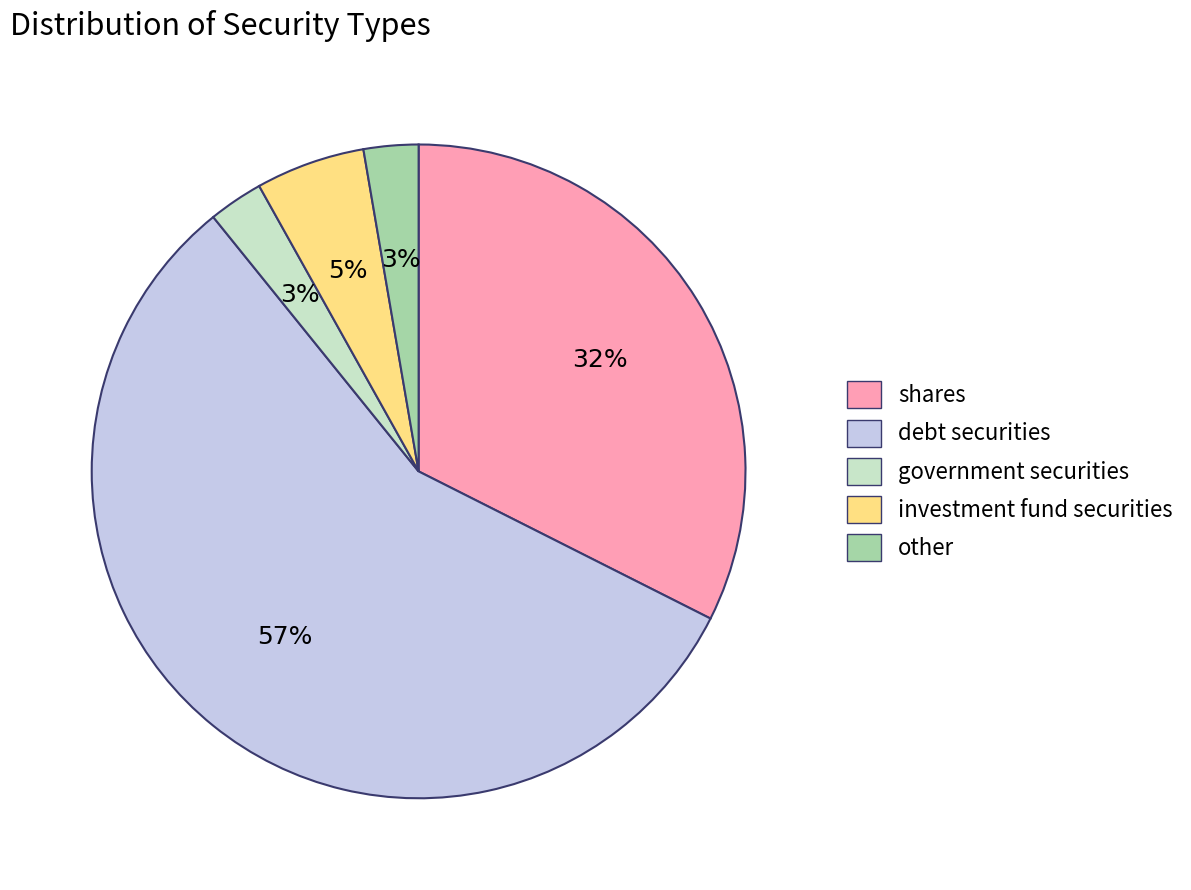

How many slices are in this pie chart?

5